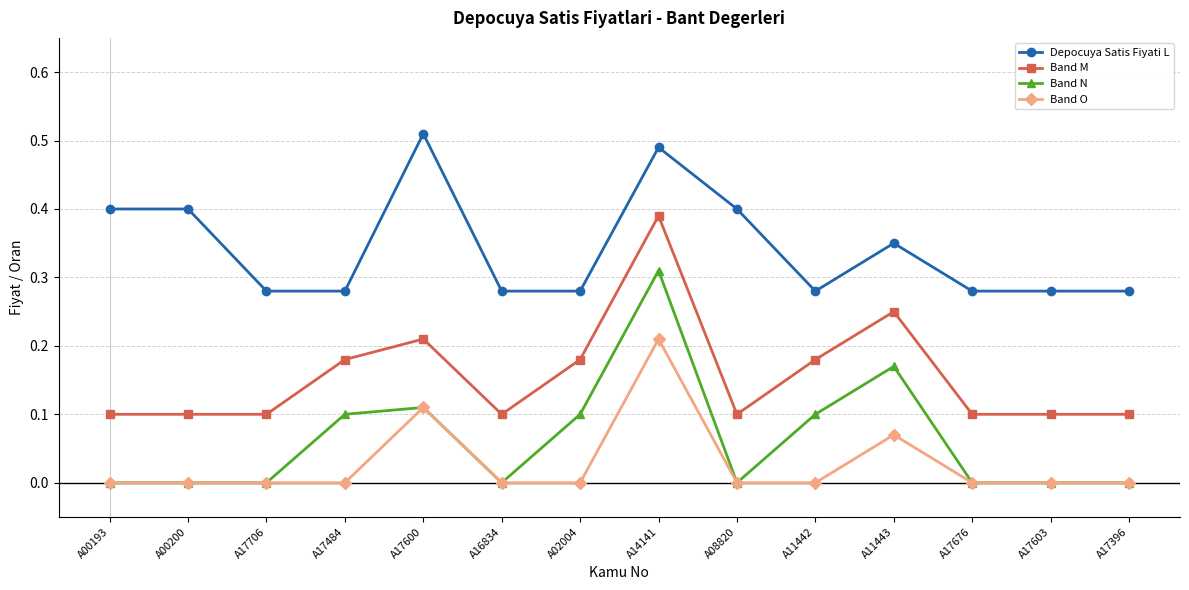

True or false: Depocuya Satis Fiyati L and Band M cross at least once.

False